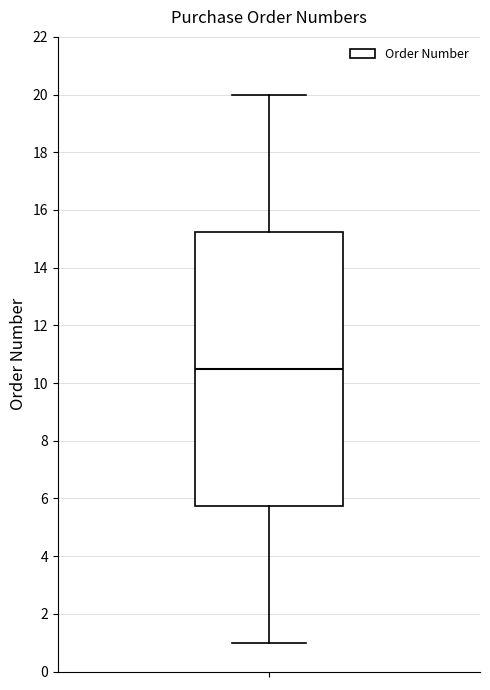

Transcribe this box plot: give where the median line is, the range the box spans, and where the two whiskers end, as read against the y-axis. The values are not printed on the chart, so give them approximately, as read against the axis.

median 10.6, box 5.8 to 15.2, whiskers 1.0 to 20.0